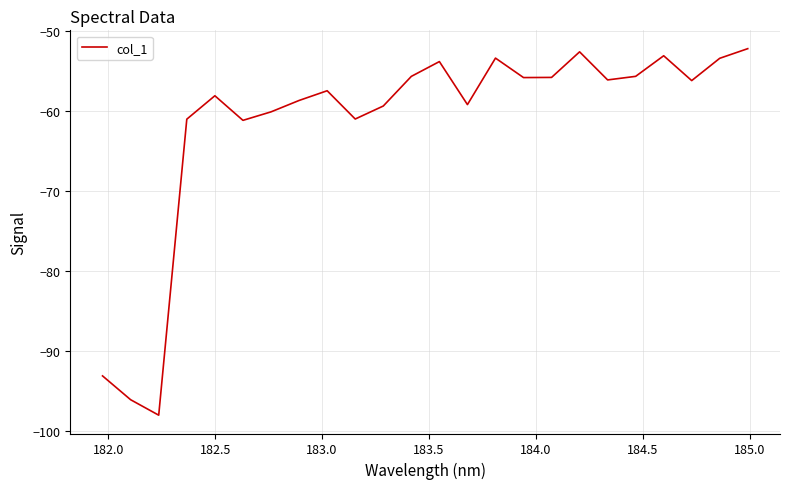

What is the smallest value displayed?

-98.0